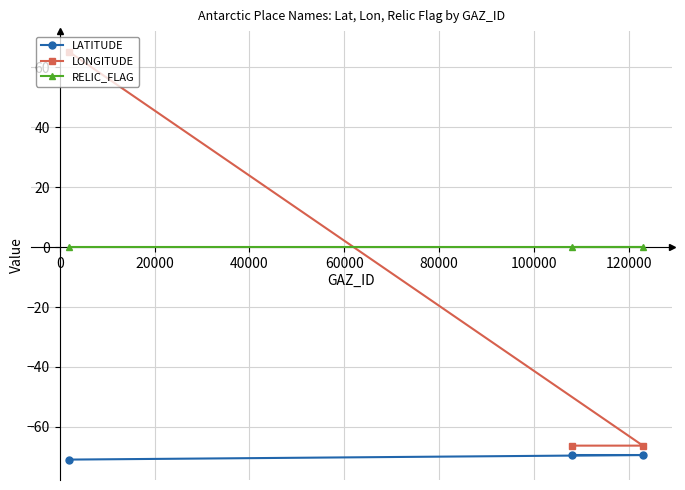

What is the sum of all LONGITUDE values?

-67.2